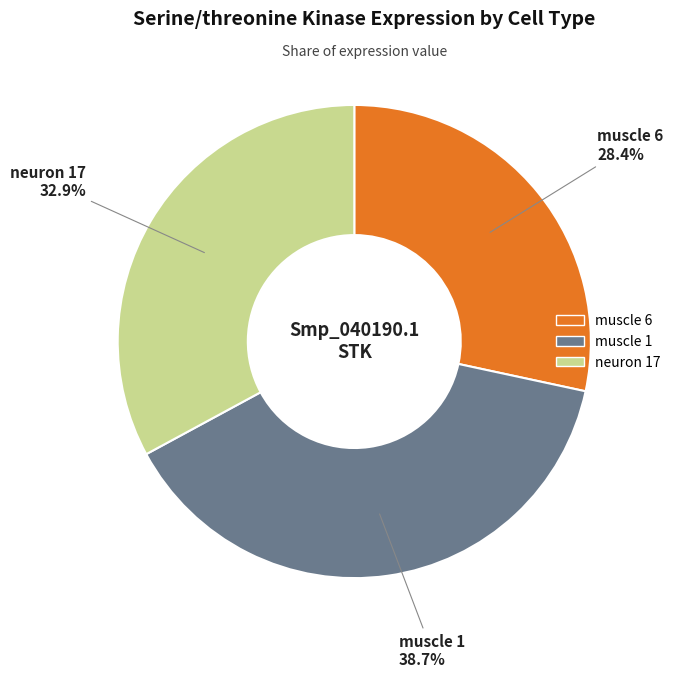

To the nearest percent, what percentage of the pie is muscle 6?

28%